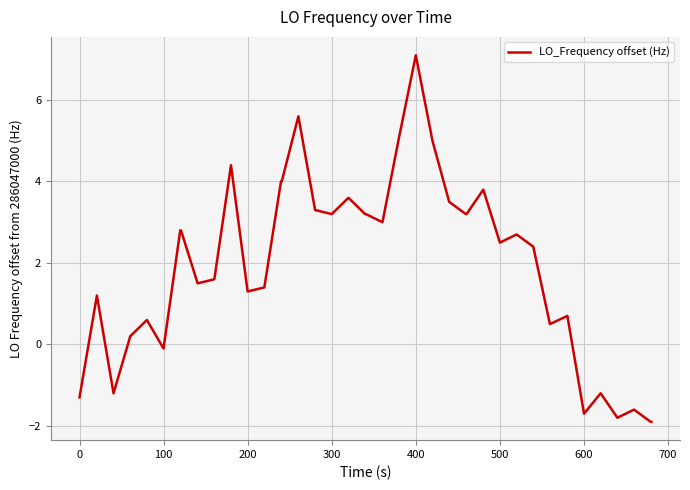

How many values are below zero?

9